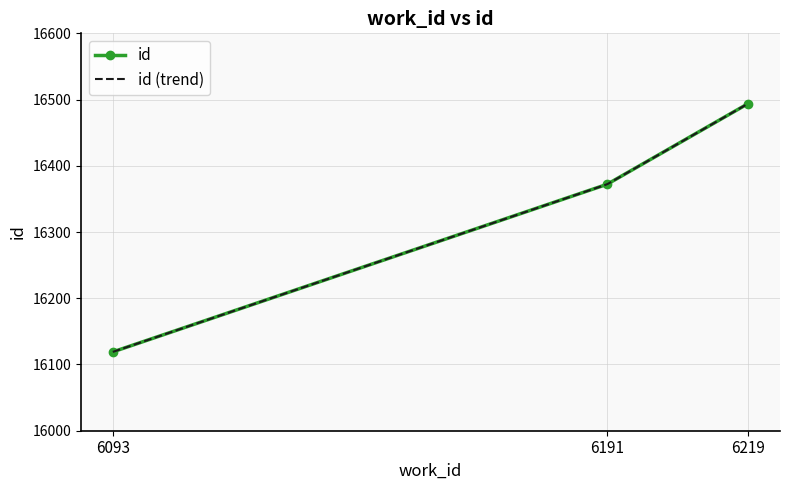

True or false: the data shows 23263 at 6219.

False